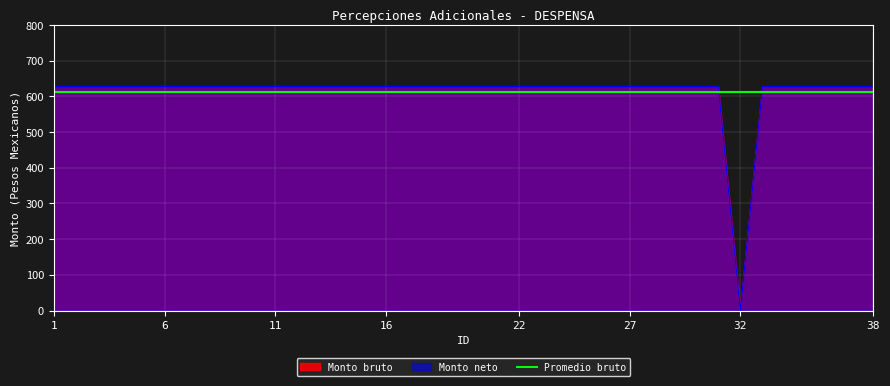

True or false: Monto neto and Monto bruto cross at least once.

False